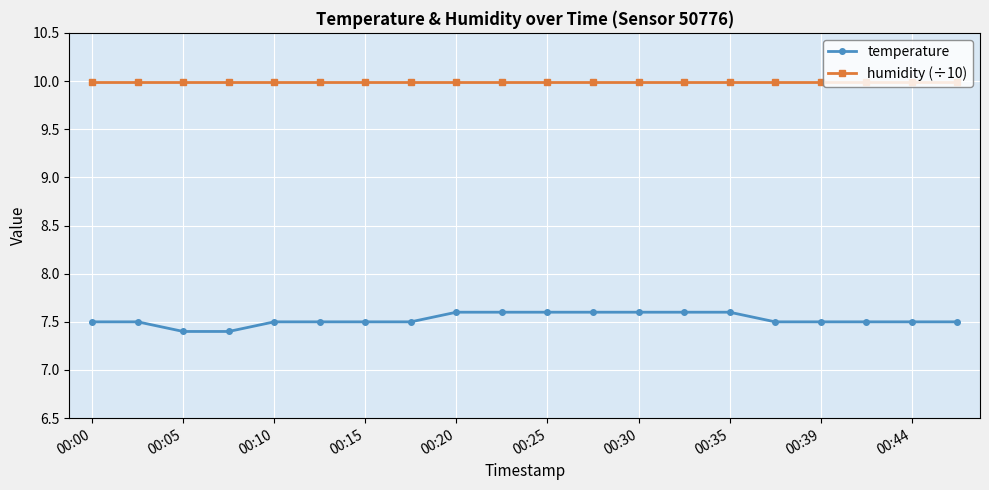

What is the maximum value shown in the chart?

10.0